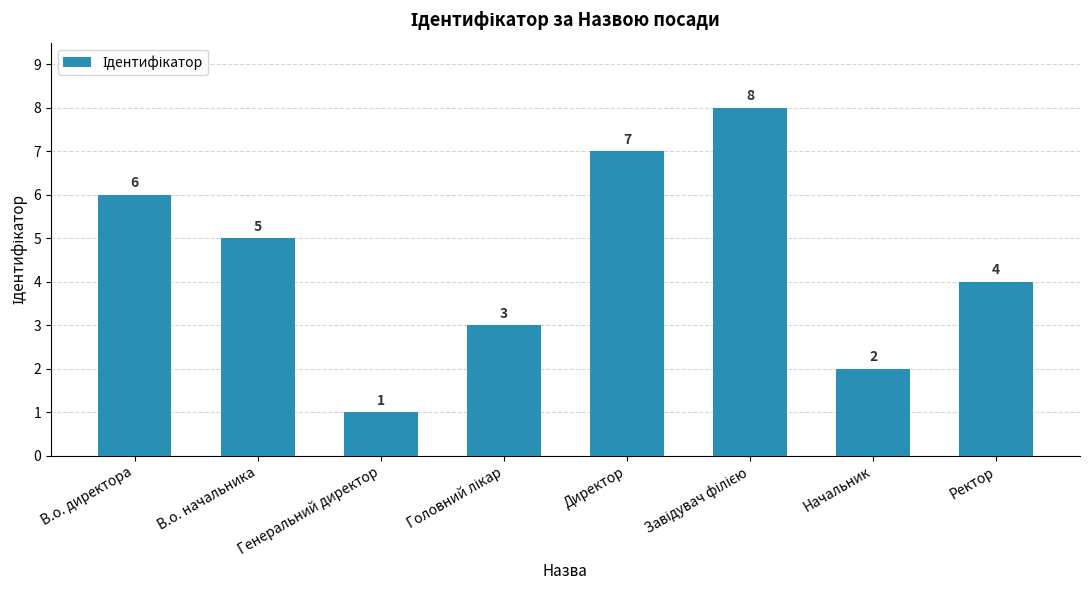

What is the value of the 4th bar from the left?

3